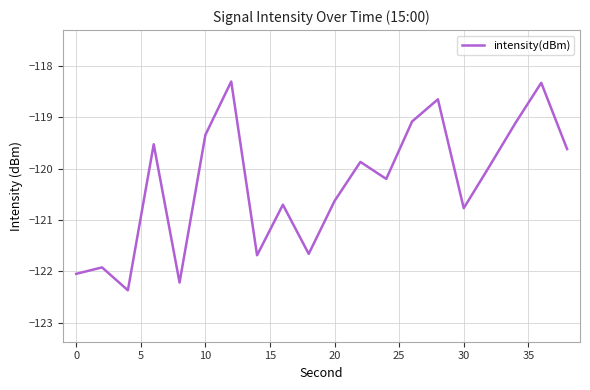

How many lines are shown in the chart?

1